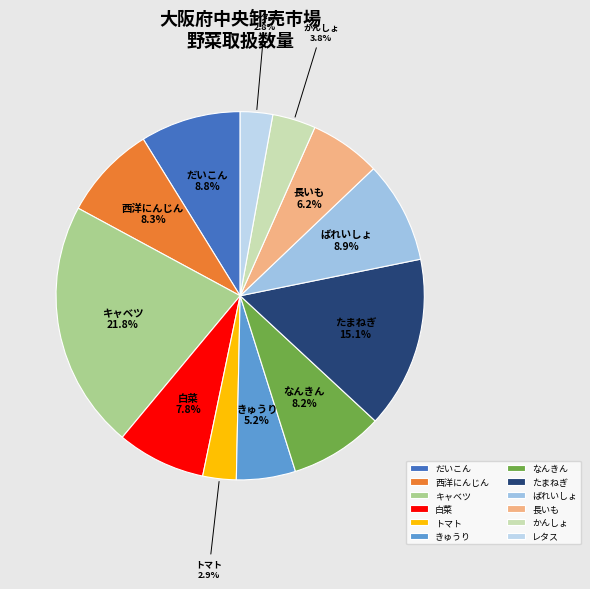

Between キャベツ and ばれいしょ, which is larger?

キャベツ